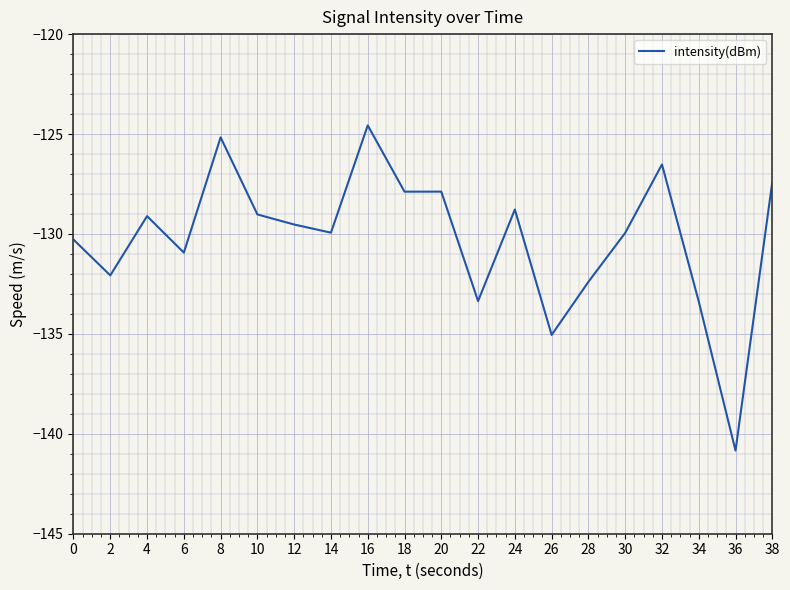

At which category does the data reach its first local peak?

4